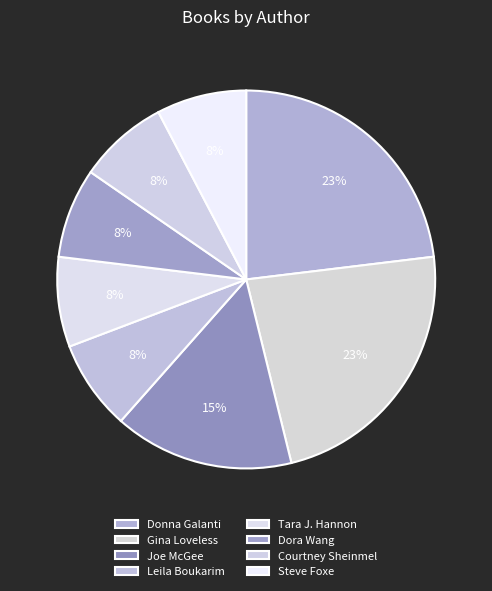

Is it true that Leila Boukarim is 8% of the pie?

True